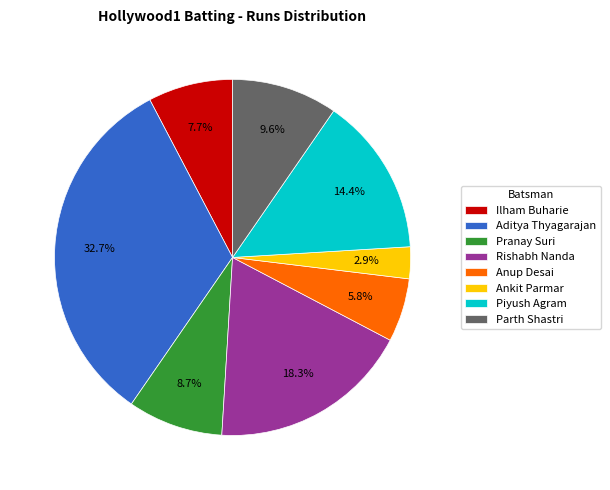

What percentage is NOT represented by Ankit Parmar?

97.1%